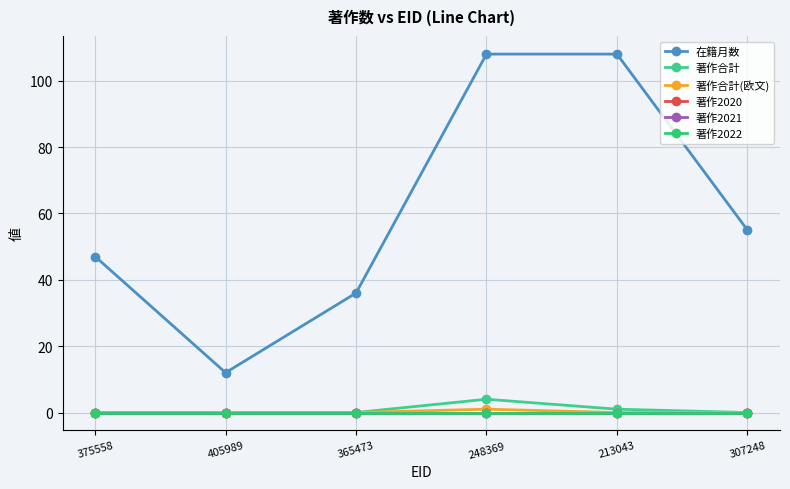

Is this an area chart (filled region under the line)?

No